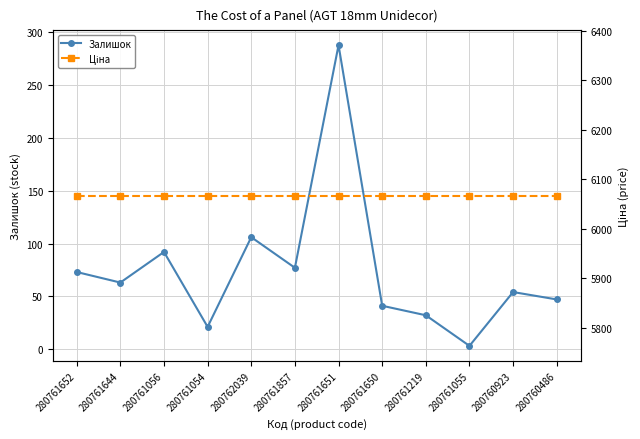

What is the sum of all Залишок values?

897